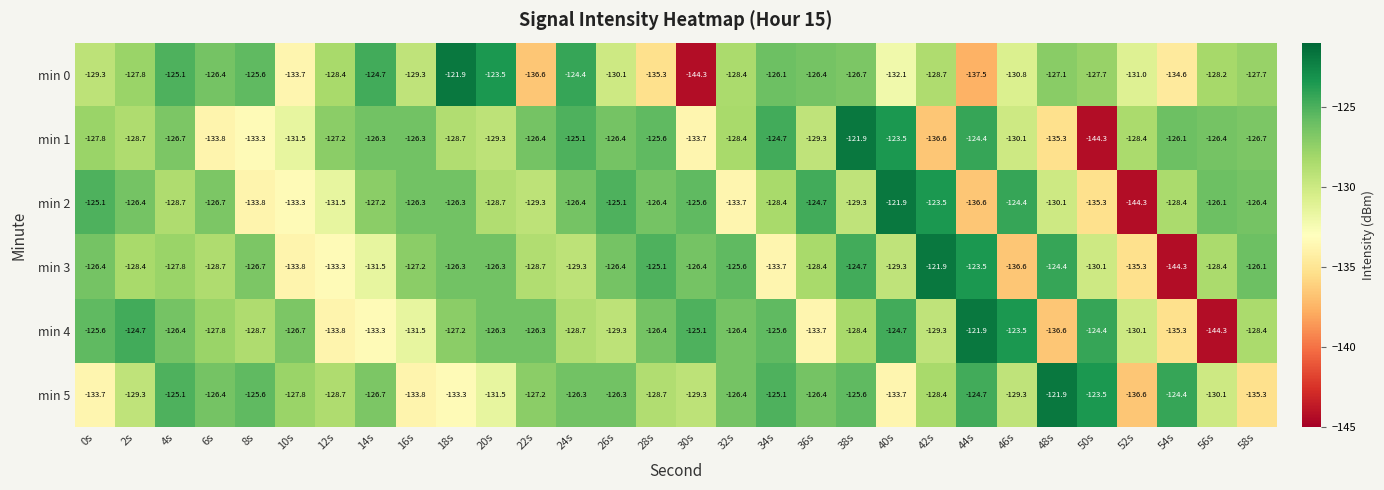

Where is min 3 nearest to the value -133?

12s